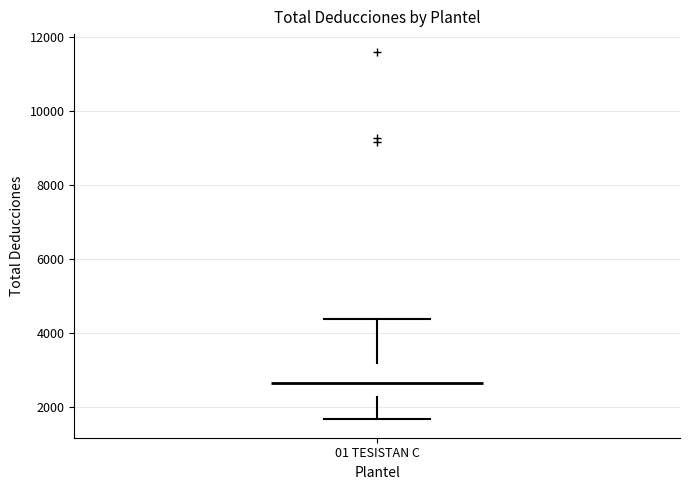

Transcribe this box plot: give where the median line is, the range the box spans, and where the two whiskers end, as read against the y-axis. The values are not printed on the chart, so give them approximately, as read against the axis.

median 2600, box 2200 to 3200, whiskers 1600 to 4400